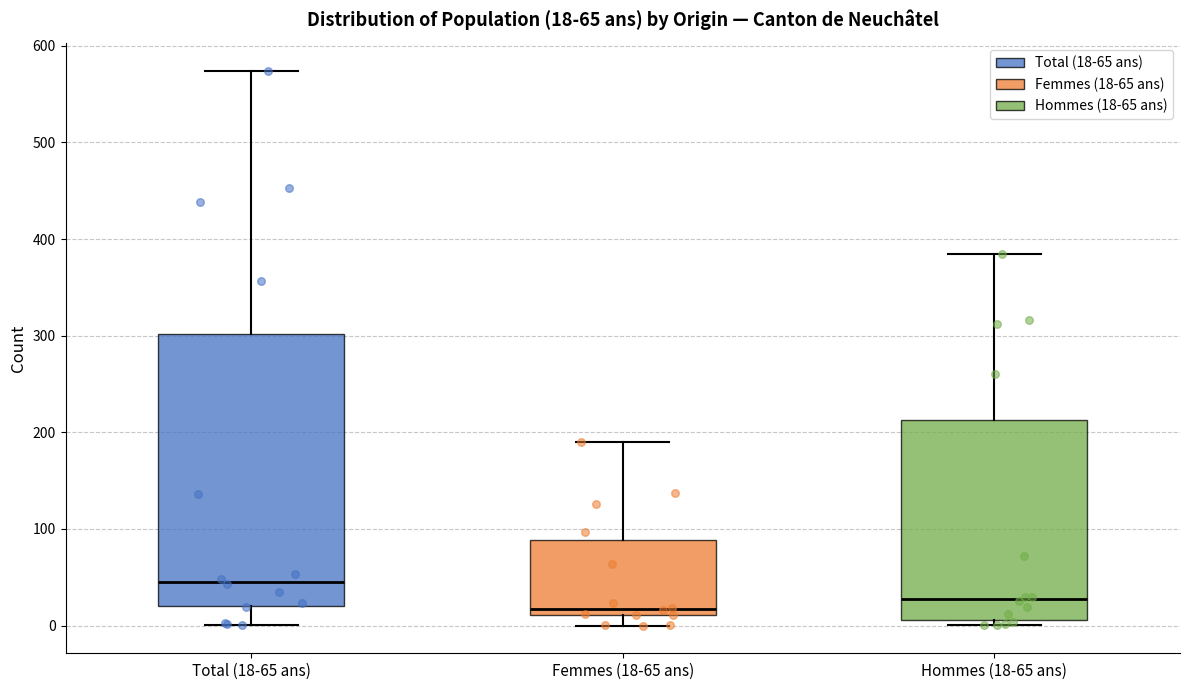

Comparing the boxes themselves (not the whiskers), which one is the tallest?

Total (18-65 ans)